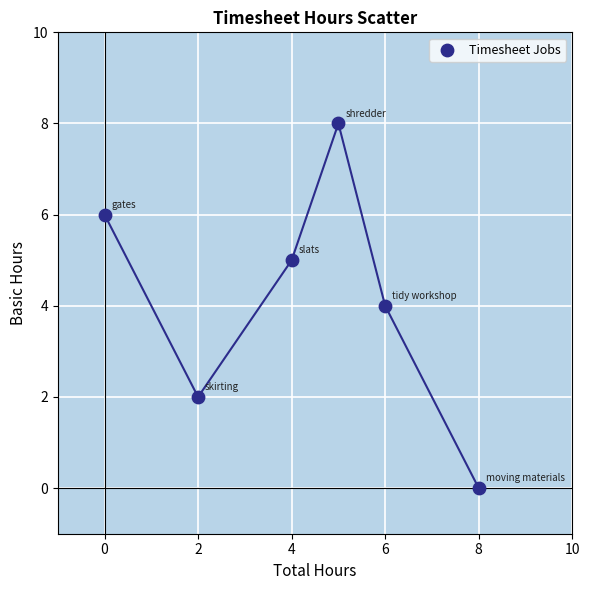

What is the average X value?

4